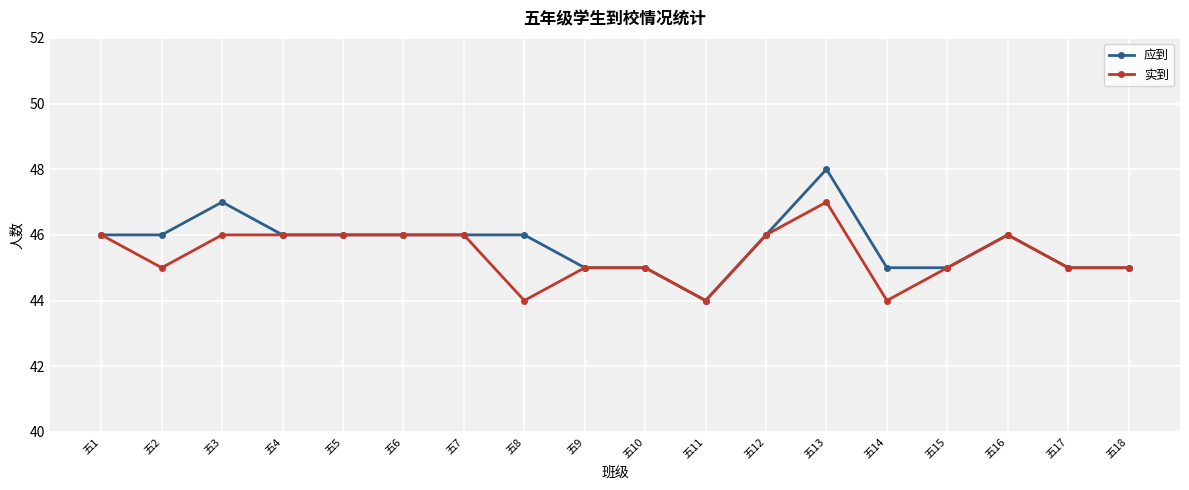

What is the difference between the maximum and minimum values in the 应到 series?

4